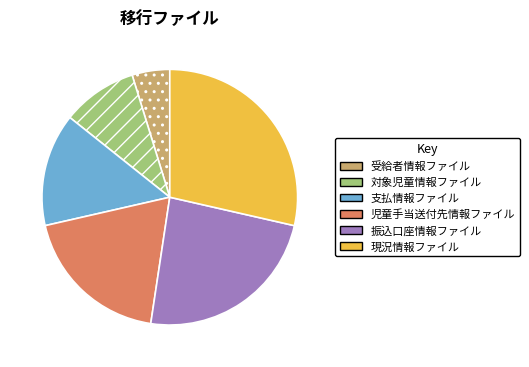

True or false: 支払情報ファイル accounts for 5% of the total.

False